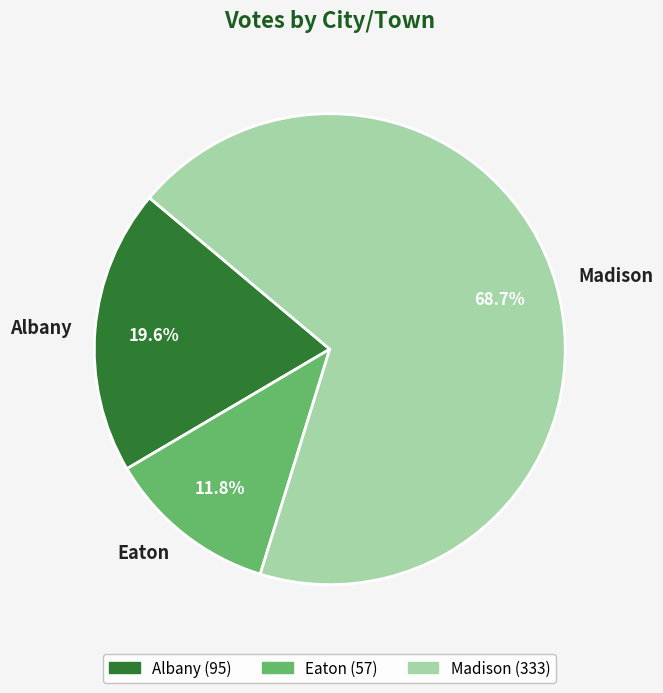

Count the number of slices in the pie.

3